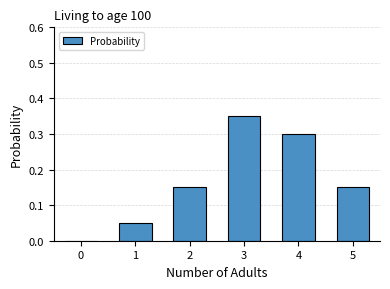

What is the change in value from 1 to 2?

+0.1